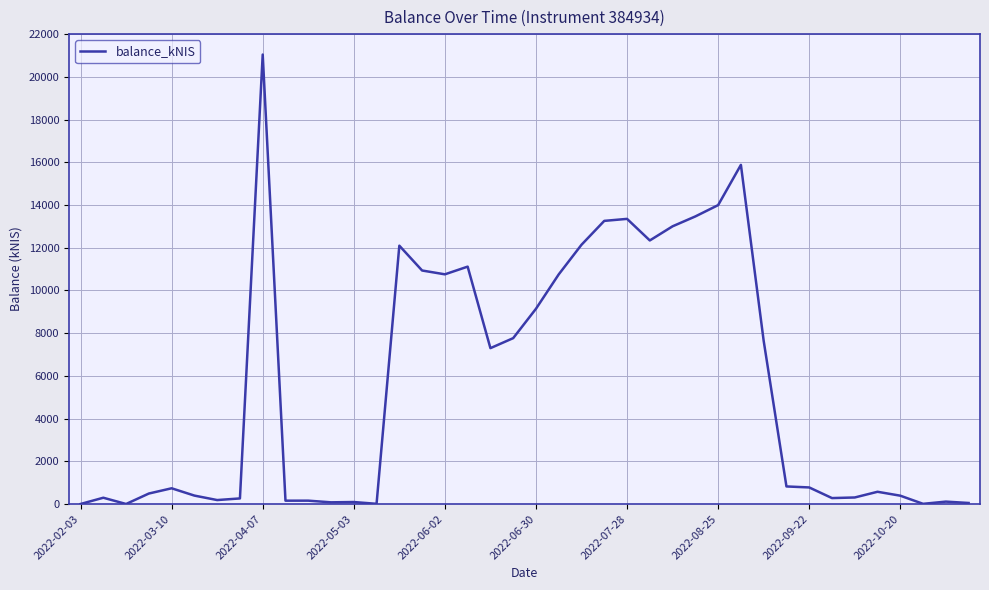

What is the maximum value shown in the chart?

21043.0